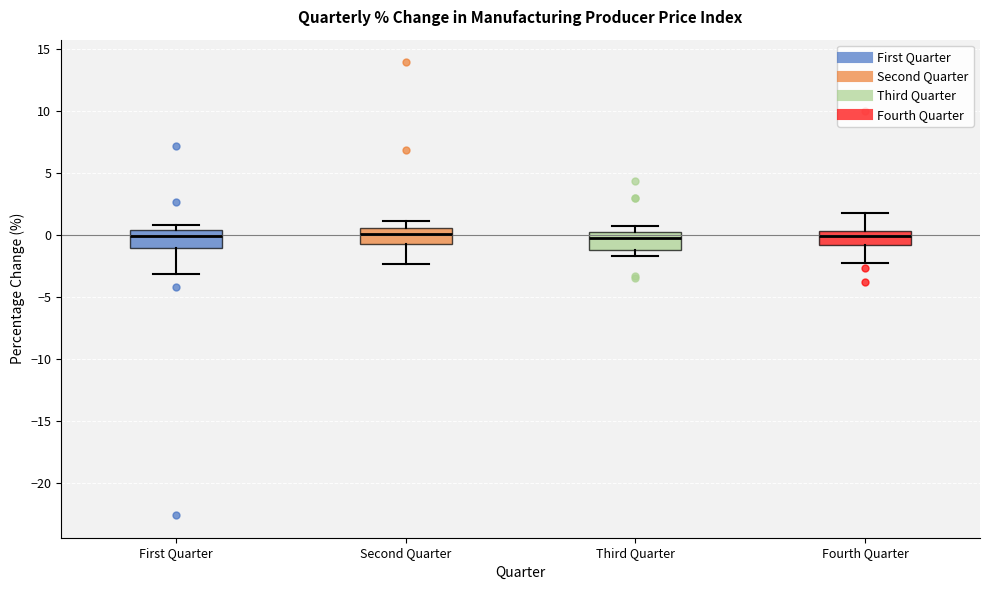

Reading left to right, read every box against the y-axis: the position of its median line, the range the box covers, and the ends of its whiskers. The values are not printed on the chart, so give them approximately, as read against the axis.

First Quarter: median 0.0, box -1.0 to 0.5, whiskers -3.0 to 1.0
Second Quarter: median 0.0, box -0.5 to 0.5, whiskers -2.5 to 1.0
Third Quarter: median 0.0 (just below the box's upper edge), box -1.0 to 0.0, whiskers -1.5 to 1.0
Fourth Quarter: median 0.0, box -1.0 to 0.5, whiskers -2.5 to 2.0